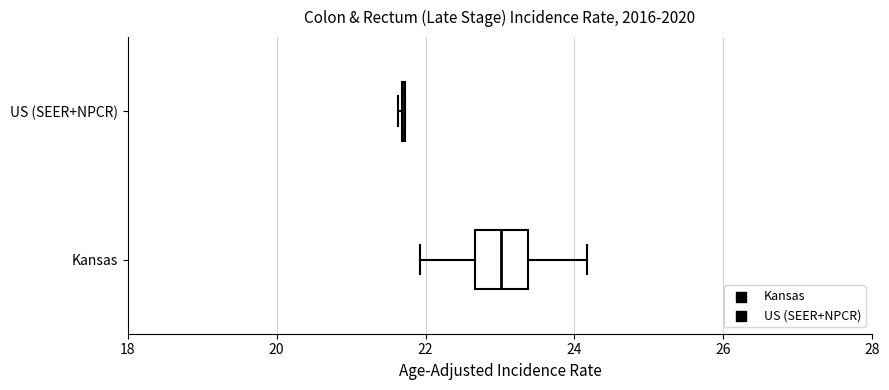

Reading bottom to top, read every box against the x-axis: the position of its median line, the range the box covers, and the ends of its whiskers. The values are not printed on the chart, so give them approximately, as read against the axis.

Kansas: median 23.0, box 22.6 to 23.4, whiskers 22.0 to 24.2
US (SEER+NPCR): box collapsed to a line at 21.8, whiskers 21.6 to 21.8